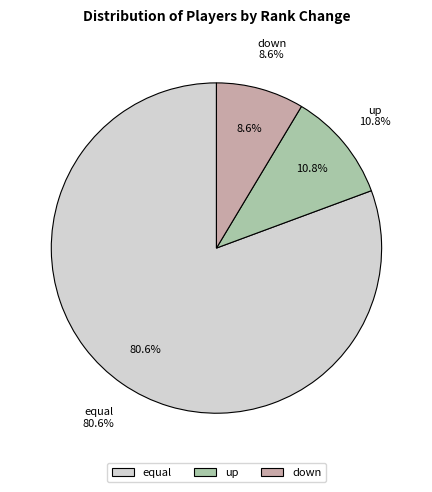

Rank the categories by value from highest to lowest.

equal, up, down